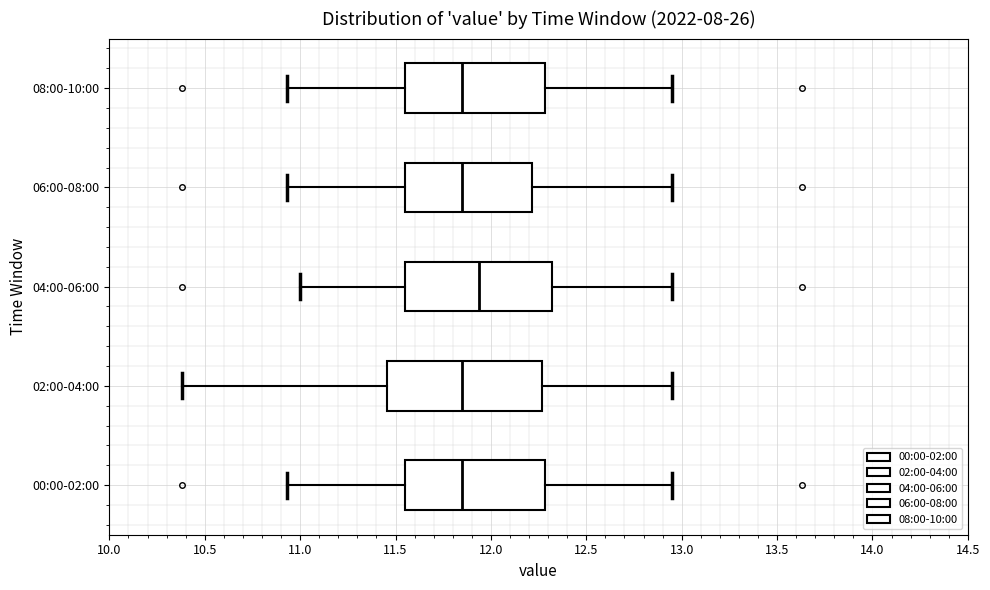

Reading bottom to top, read every box against the x-axis: the position of its median line, the range the box covers, and the ends of its whiskers. The values are not printed on the chart, so give them approximately, as read against the axis.

00:00-02:00: median 11.85, box 11.55 to 12.30, whiskers 10.95 to 12.95
02:00-04:00: median 11.85, box 11.45 to 12.25, whiskers 10.40 to 12.95
04:00-06:00: median 11.95, box 11.55 to 12.30, whiskers 11.00 to 12.95
06:00-08:00: median 11.85, box 11.55 to 12.20, whiskers 10.95 to 12.95
08:00-10:00: median 11.85, box 11.55 to 12.30, whiskers 10.95 to 12.95